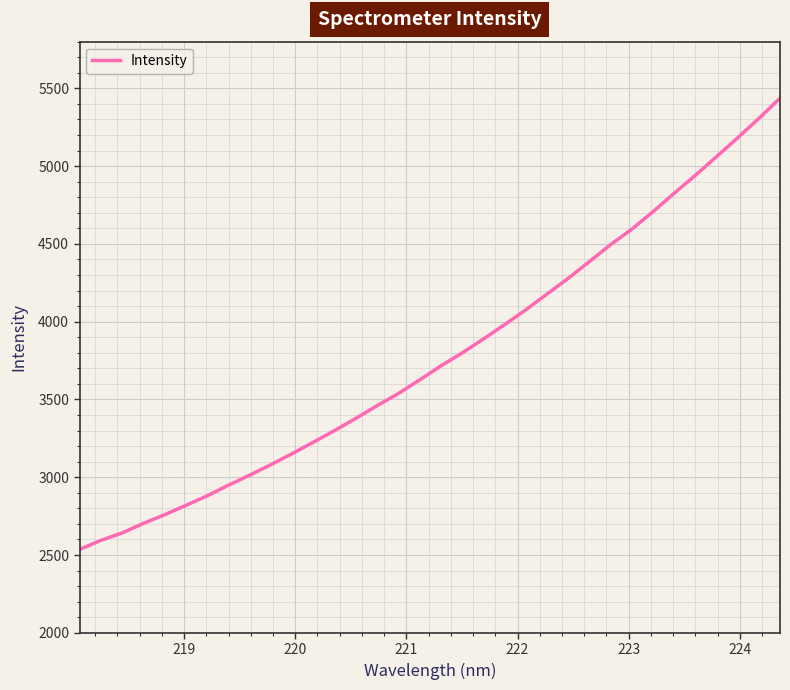

What is the minimum value shown in the chart?

2535.7